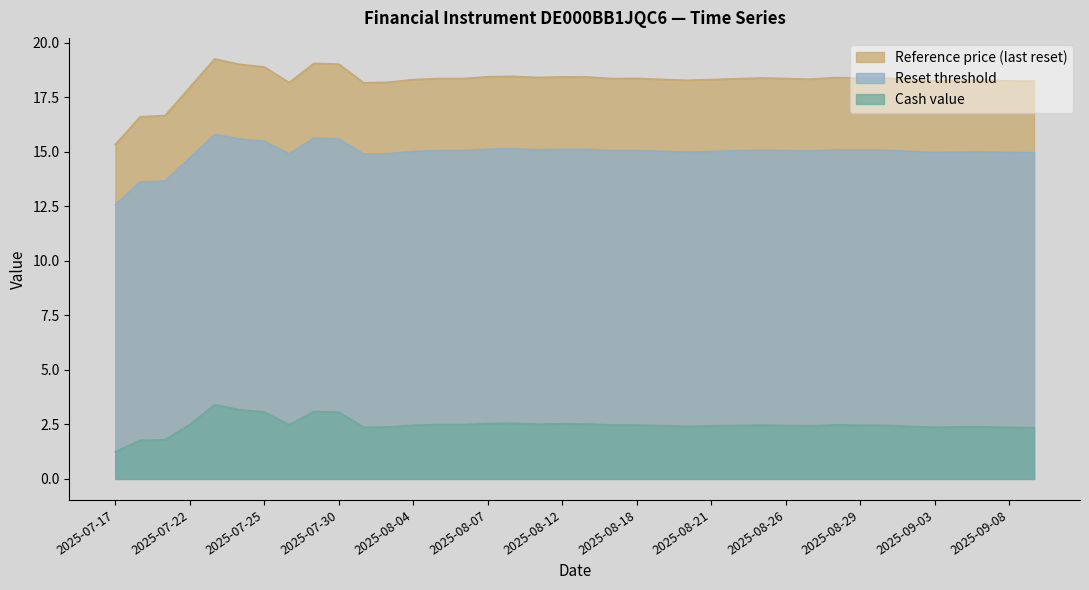

At how many categories does at least one series exceed 10?

38